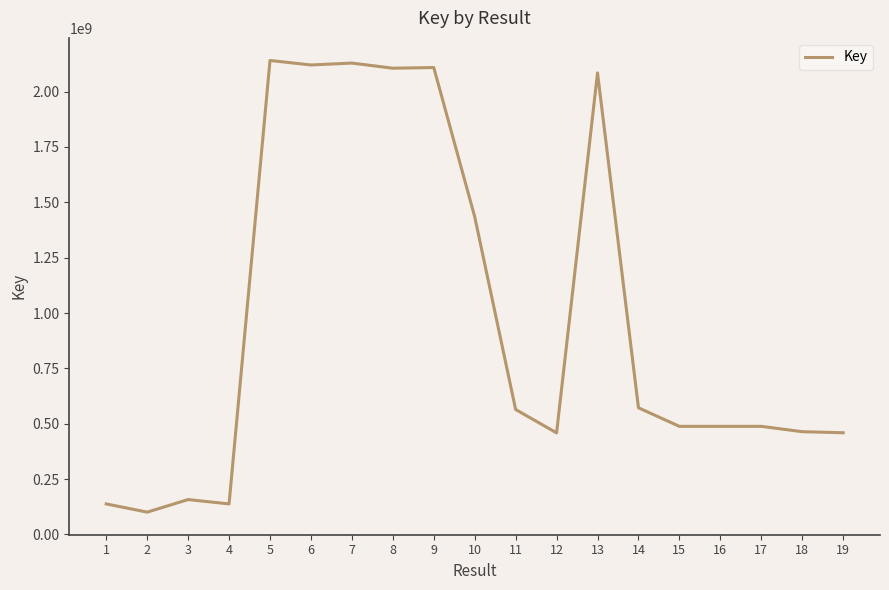

What is the approximate value at 18, to the nearest 100?

464074100